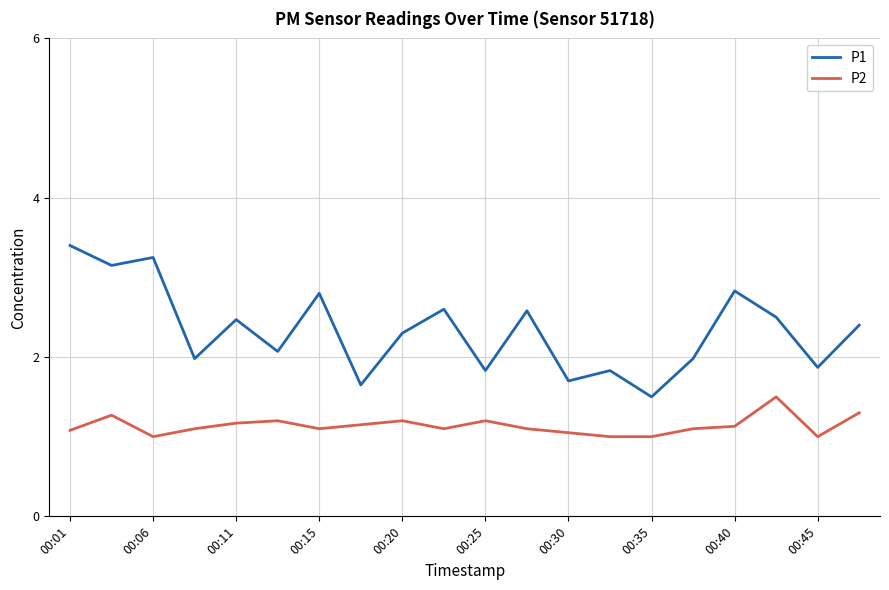

Which series has the largest total across all categories?

P1